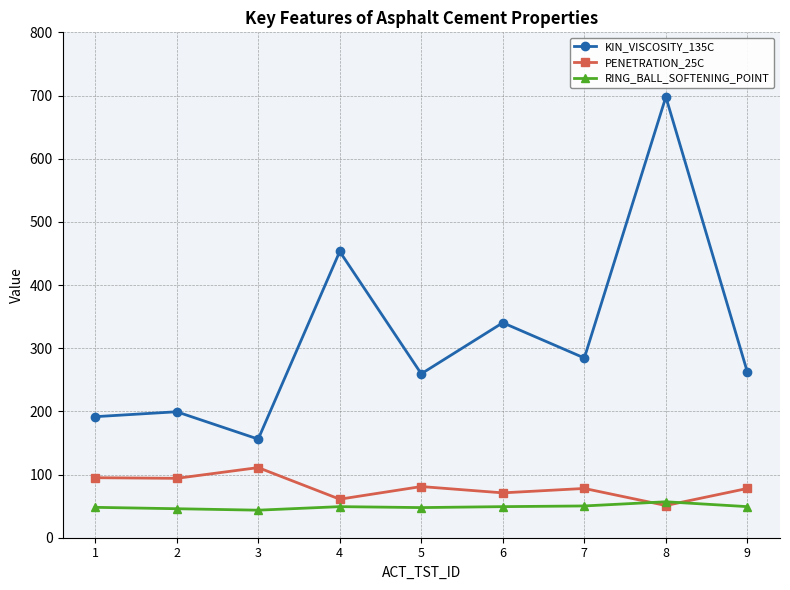

How many data points in RING_BALL_SOFTENING_POINT are less than 49?

4